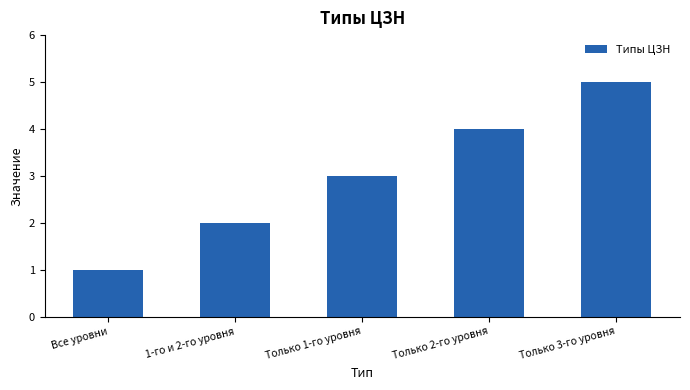

List the labels in order of value, largest first.

Только 3-го уровня, Только 2-го уровня, Только 1-го уровня, 1-го и 2-го уровня, Все уровни